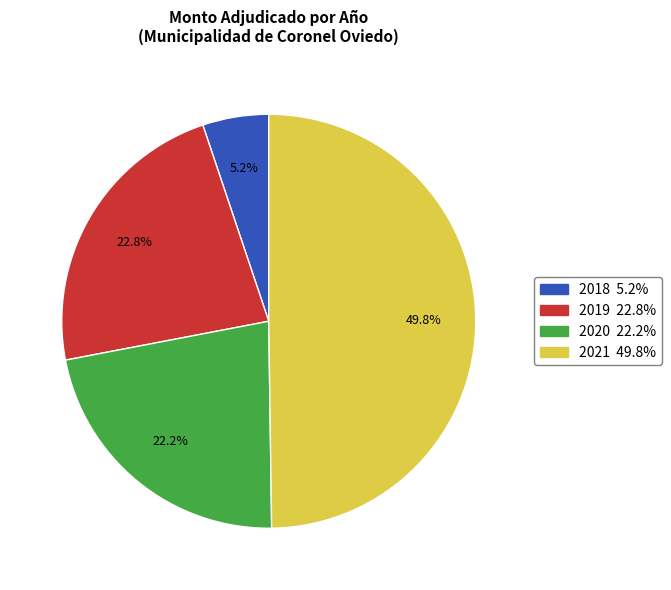

Count the number of slices in the pie.

4